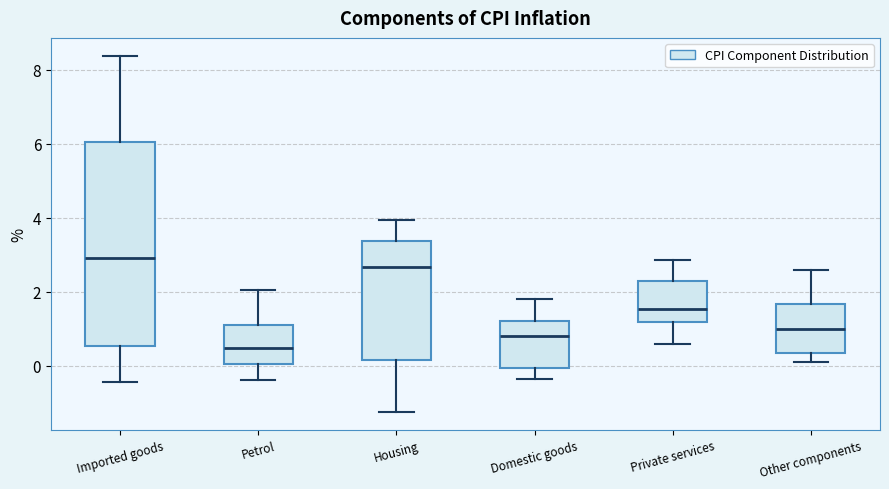

Reading left to right, transcribe this box plot: for each box, give where its median line is, the range the box spans, and where its two whiskers end, as read against the y-axis. The values are not printed on the chart, so give them approximately, as read against the axis.

Imported goods: median 3.0, box 0.6 to 6.0, whiskers -0.4 to 8.4
Petrol: median 0.4, box 0.0 to 1.2, whiskers -0.4 to 2.0
Housing: median 2.6, box 0.2 to 3.4, whiskers -1.2 to 4.0
Domestic goods: median 0.8, box 0.0 to 1.2, whiskers -0.4 to 1.8
Private services: median 1.6, box 1.2 to 2.2, whiskers 0.6 to 2.8
Other components: median 1.0, box 0.4 to 1.6, whiskers 0.2 to 2.6